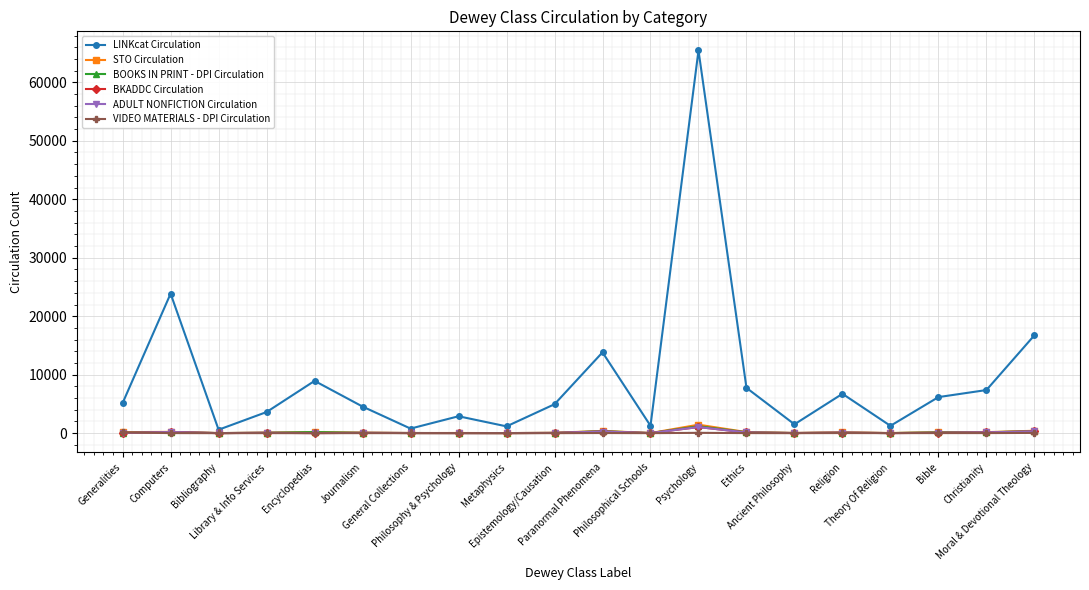

What is the lowest value of the BOOKS IN PRINT - DPI Circulation series?

10